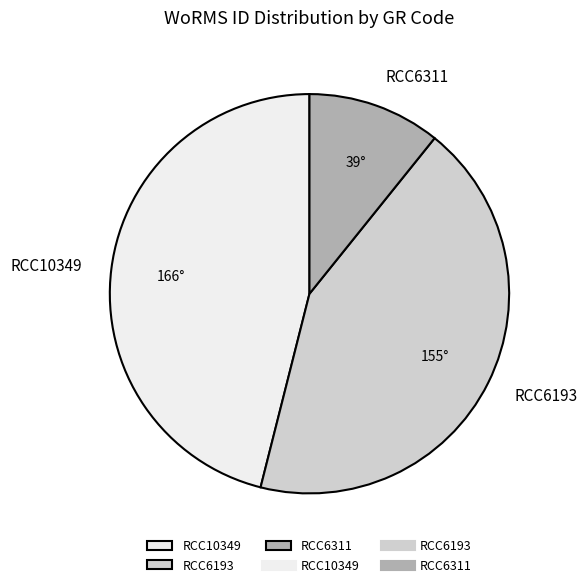

How many segments does this pie chart have?

3